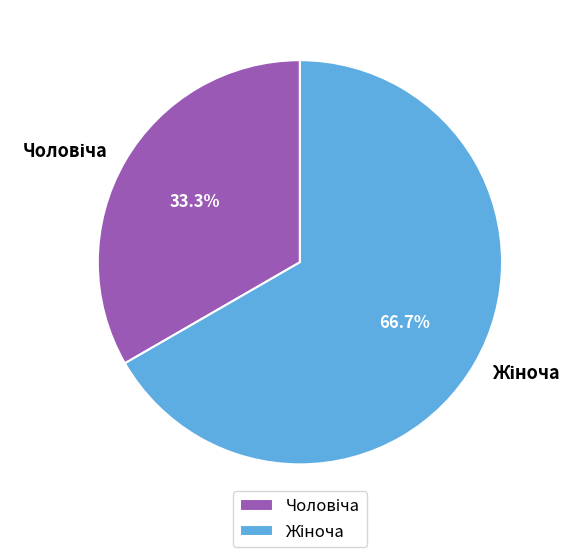

Is there a majority slice in this chart?

Yes